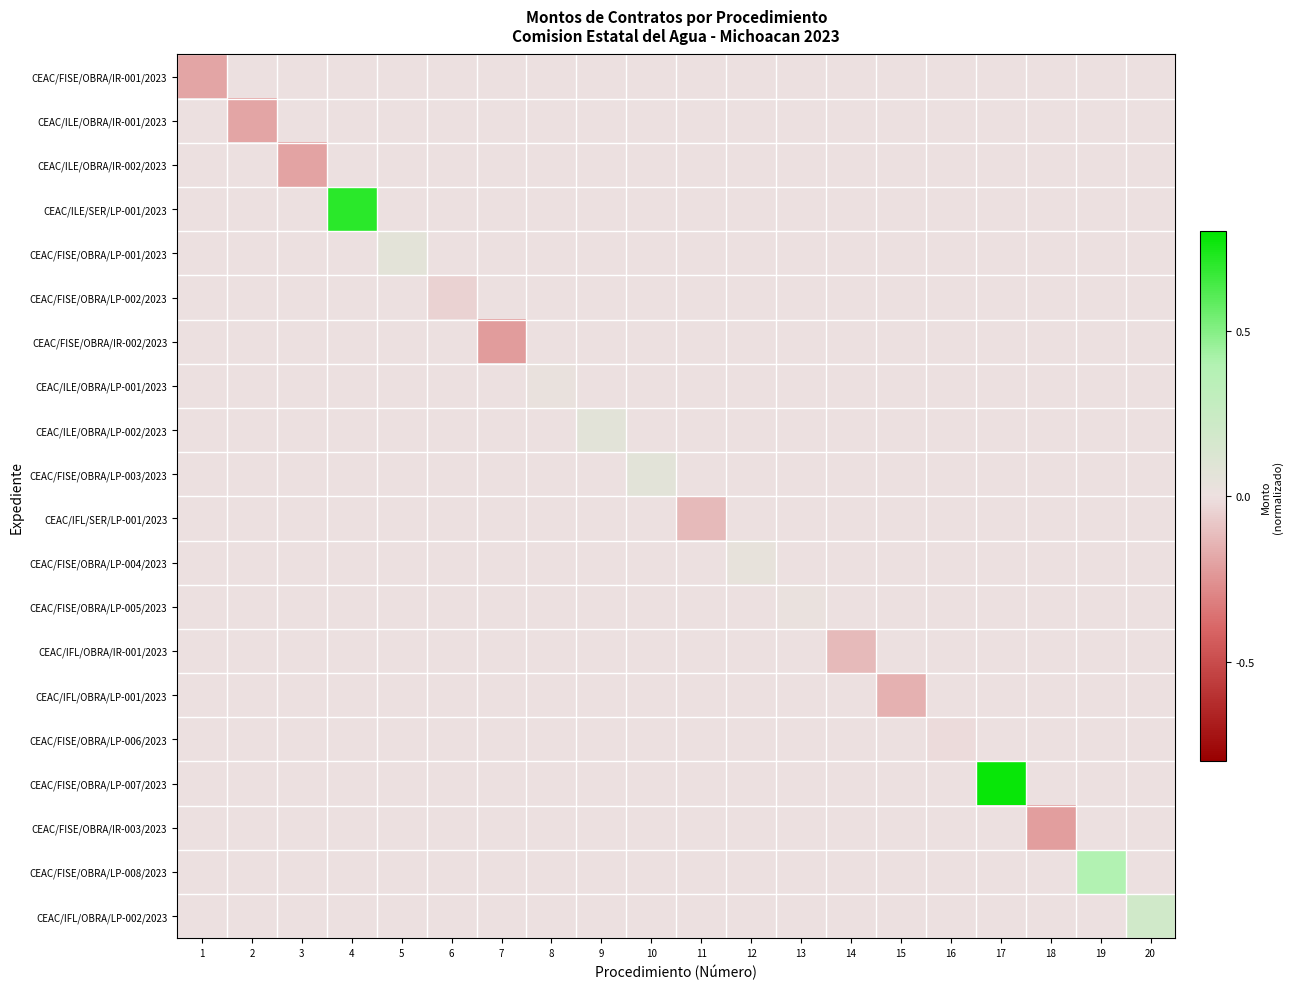

List the series in order of their peak value, highest first.

CEAC/FISE/OBRA/LP-007/2023, CEAC/ILE/SER/LP-001/2023, CEAC/FISE/OBRA/LP-008/2023, CEAC/IFL/OBRA/LP-002/2023, CEAC/FISE/OBRA/LP-003/2023, CEAC/ILE/OBRA/LP-002/2023, CEAC/FISE/OBRA/LP-001/2023, CEAC/FISE/OBRA/LP-004/2023, CEAC/ILE/OBRA/LP-001/2023, CEAC/FISE/OBRA/LP-005/2023, CEAC/FISE/OBRA/IR-001/2023, CEAC/ILE/OBRA/IR-001/2023, CEAC/ILE/OBRA/IR-002/2023, CEAC/FISE/OBRA/LP-002/2023, CEAC/FISE/OBRA/IR-002/2023, CEAC/IFL/SER/LP-001/2023, CEAC/IFL/OBRA/IR-001/2023, CEAC/IFL/OBRA/LP-001/2023, CEAC/FISE/OBRA/LP-006/2023, CEAC/FISE/OBRA/IR-003/2023